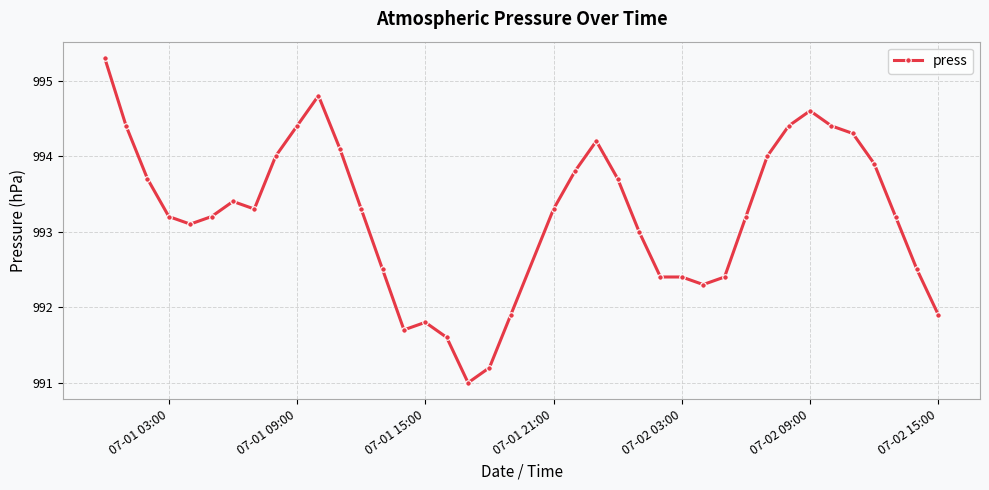

What is the value of the 31st point from the left?

994.0